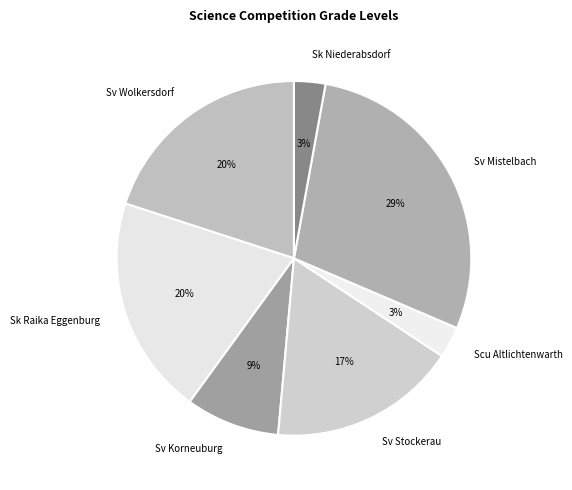

To the nearest percent, what portion does Sv Mistelbach represent?

29%